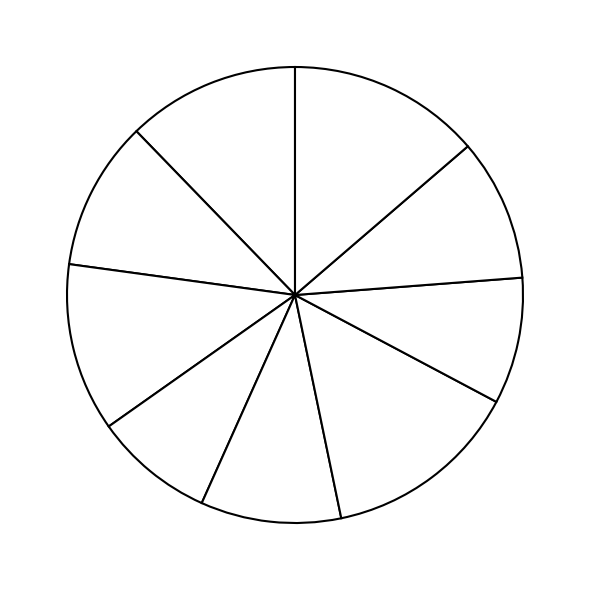

Does any single category account for the majority?

No